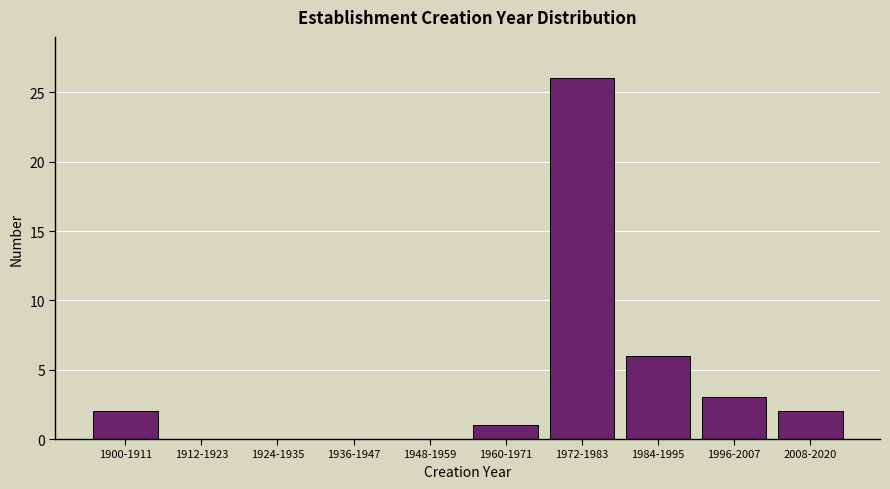

Reading left to right, what are all the values shown in this chart?

1900-1911=2	1912-1923=0	1924-1935=0	1936-1947=0	1948-1959=0	1960-1971=1	1972-1983=26	1984-1995=6	1996-2007=3	2008-2020=2